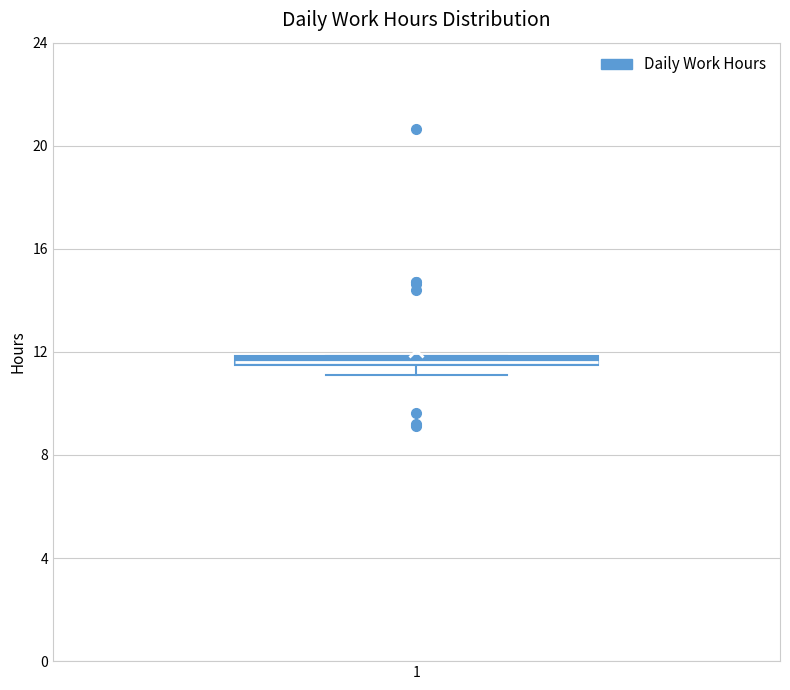

Where is the upper edge of the box at x = 1 on the y-axis? The values are not printed on the chart, so give them approximately, as read against the axis.

12.0